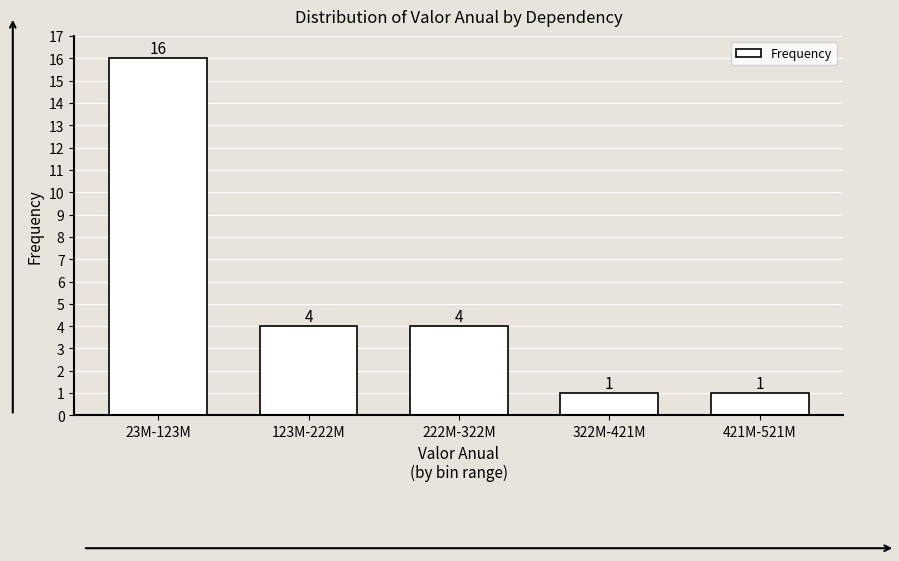

Reading left to right, list all the values displayed in this chart.

23M-123M=16	123M-222M=4	222M-322M=4	322M-421M=1	421M-521M=1